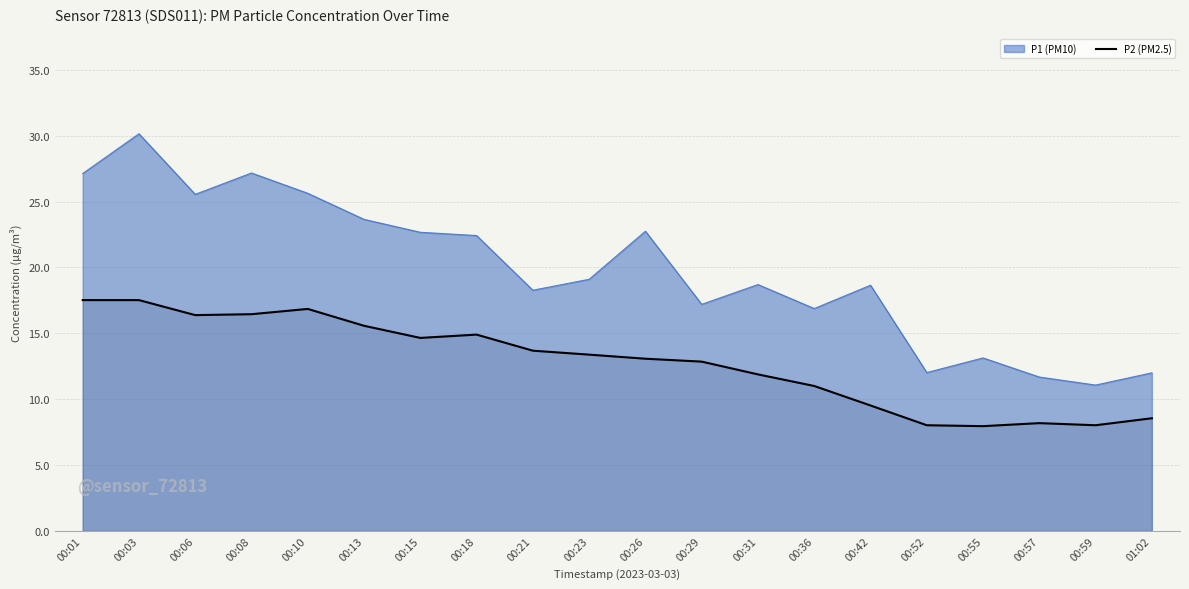

Which label corresponds to the largest value in the chart?

00:03